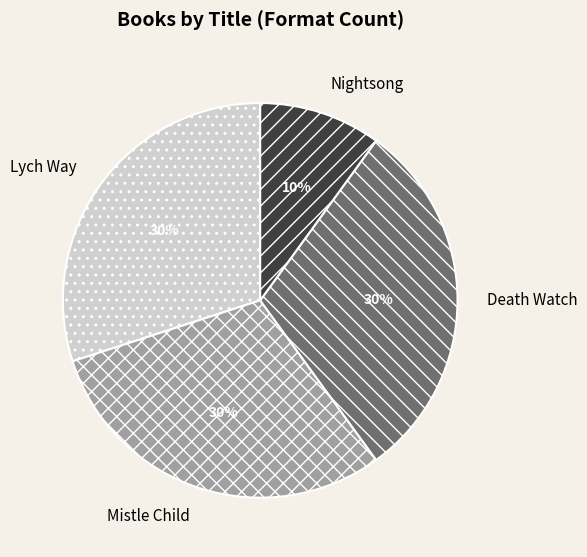

How many segments does this pie chart have?

4